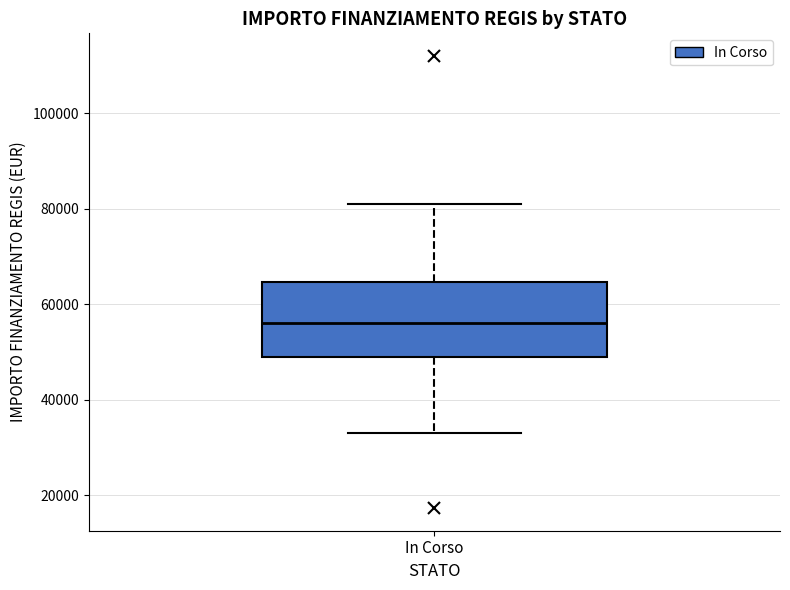

Where is the lower edge of the box for In Corso on the y-axis? The values are not printed on the chart, so give them approximately, as read against the axis.

50000